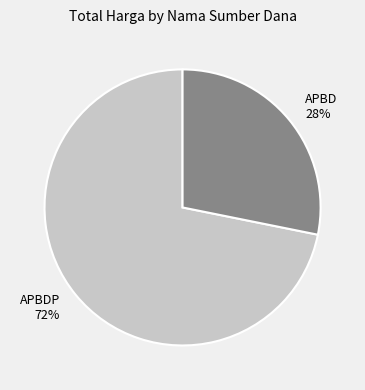

To the nearest percent, what portion does APBDP 72% represent?

72%